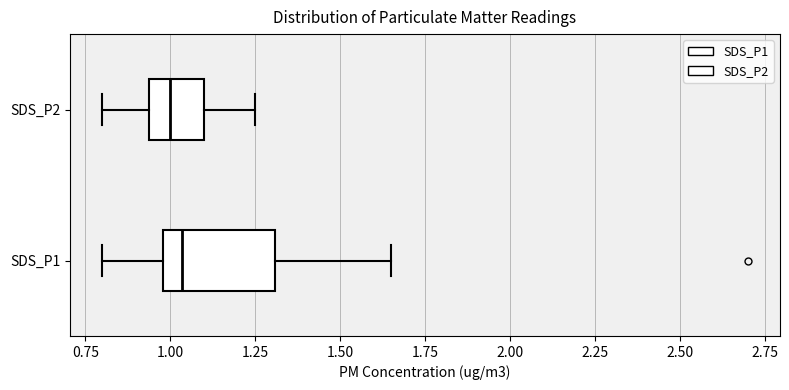

Reading bottom to top, read every box against the x-axis: the position of its median line, the range the box covers, and the ends of its whiskers. The values are not printed on the chart, so give them approximately, as read against the axis.

SDS_P1: median 1.05, box 1.00 to 1.30, whiskers 0.80 to 1.65
SDS_P2: median 1.00, box 0.95 to 1.10, whiskers 0.80 to 1.25